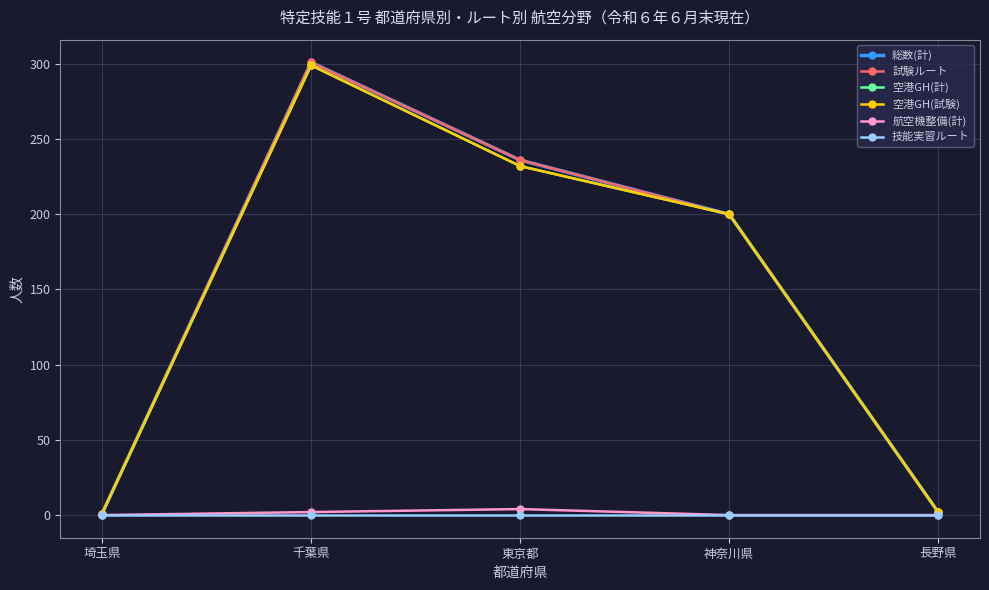

How many data points in 試験ルート are above 200?

2